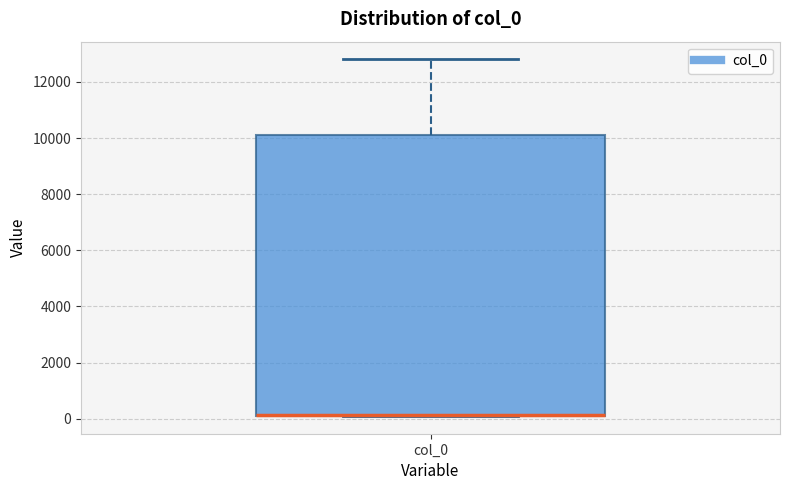

Read this box plot against the y-axis: the position of the median line, the range covered by the box, and the ends of both whiskers. The values are not printed on the chart, so give them approximately, as read against the axis.

median 200 (drawn on the box's lower edge), box 200 to 10200, whiskers 200 to 12800